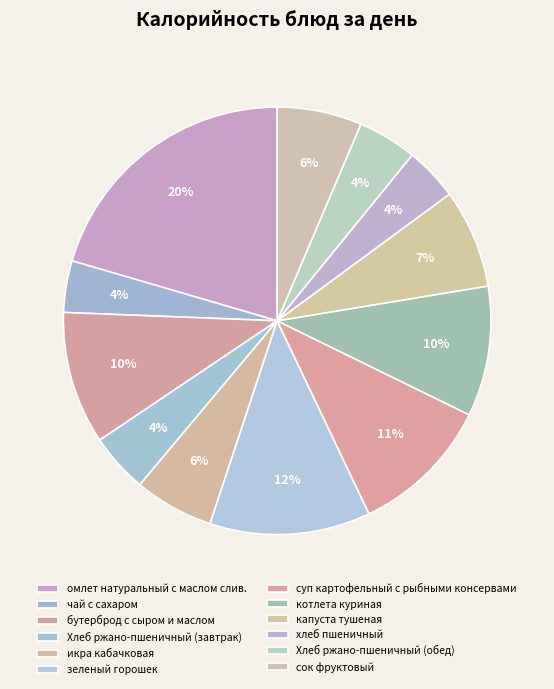

How much of the chart is everything except Хлеб ржано-пшеничный (завтрак)?

95.5%